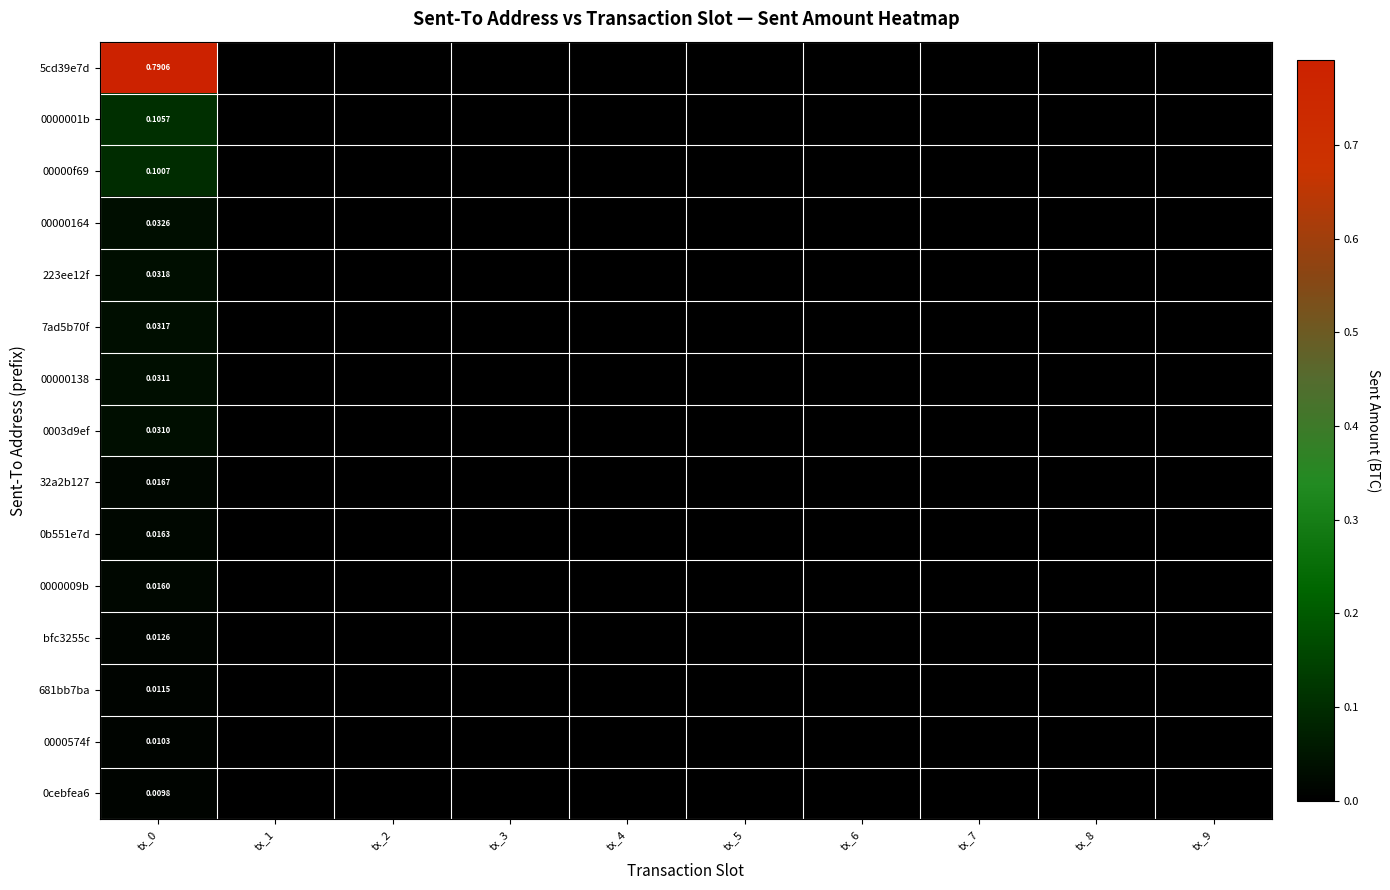

At tx_8, list the series in order from smallest to largest.

5cd39e7d, 0000001b, 00000f69, 00000164, 223ee12f, 7ad5b70f, 00000138, 0003d9ef, 32a2b127, 0b551e7d, 0000009b, bfc3255c, 681bb7ba, 0000574f, 0cebfea6